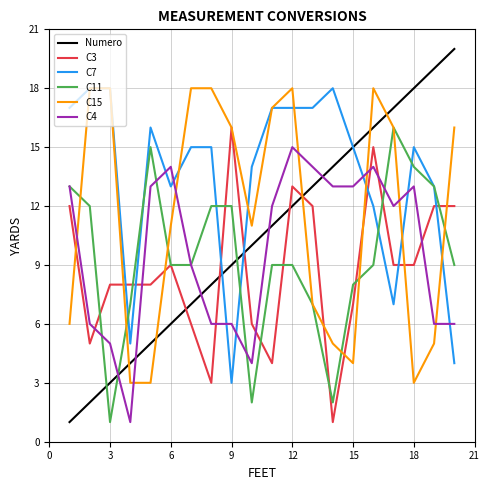

Which series ends up on top after the final intersection of Numero and C15?

Numero